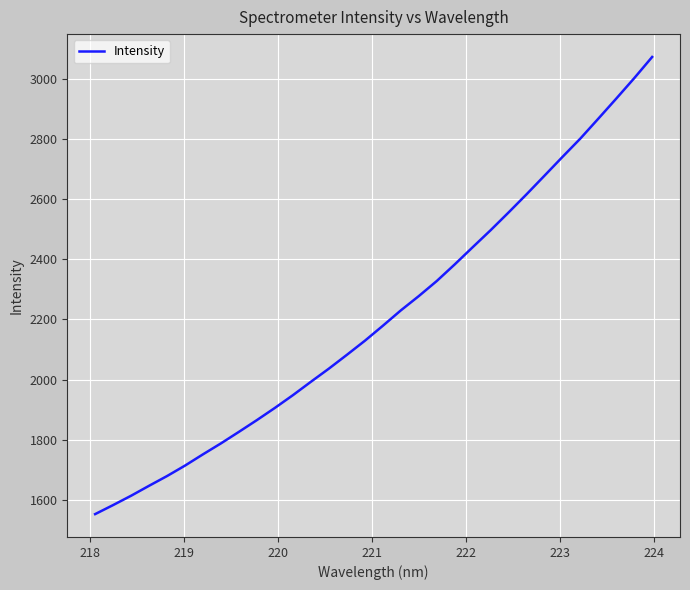

What is the greatest value displayed?

3074.6